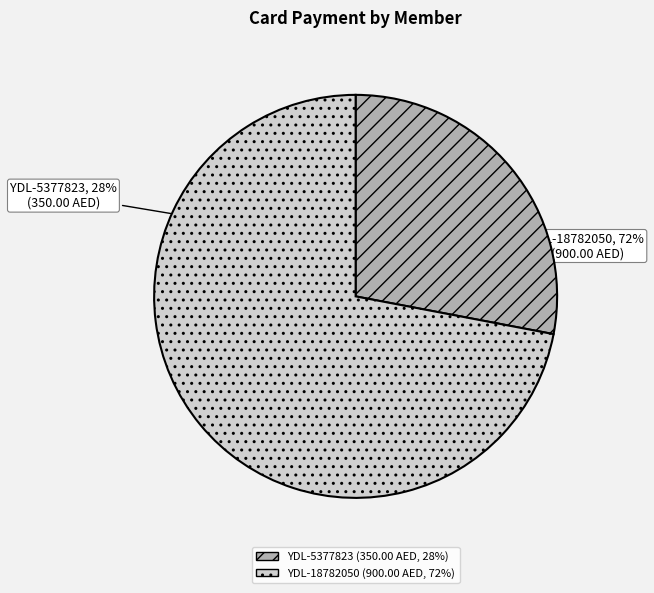

Between YDL-18782050 and YDL-5377823, which is larger?

YDL-18782050